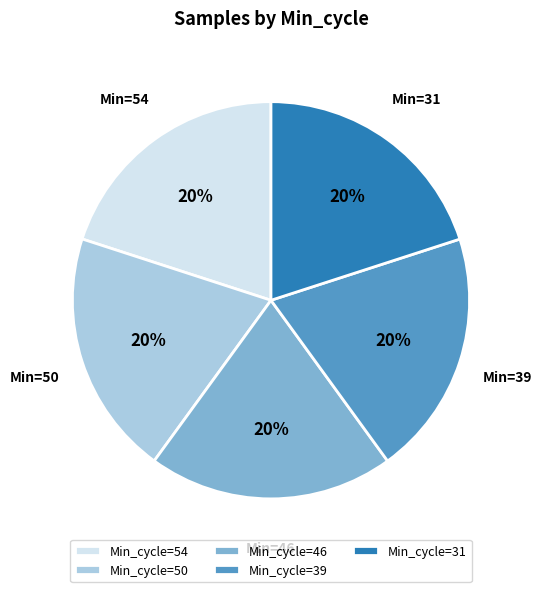

Is it true that Min_cycle=31 is 5% of the pie?

False